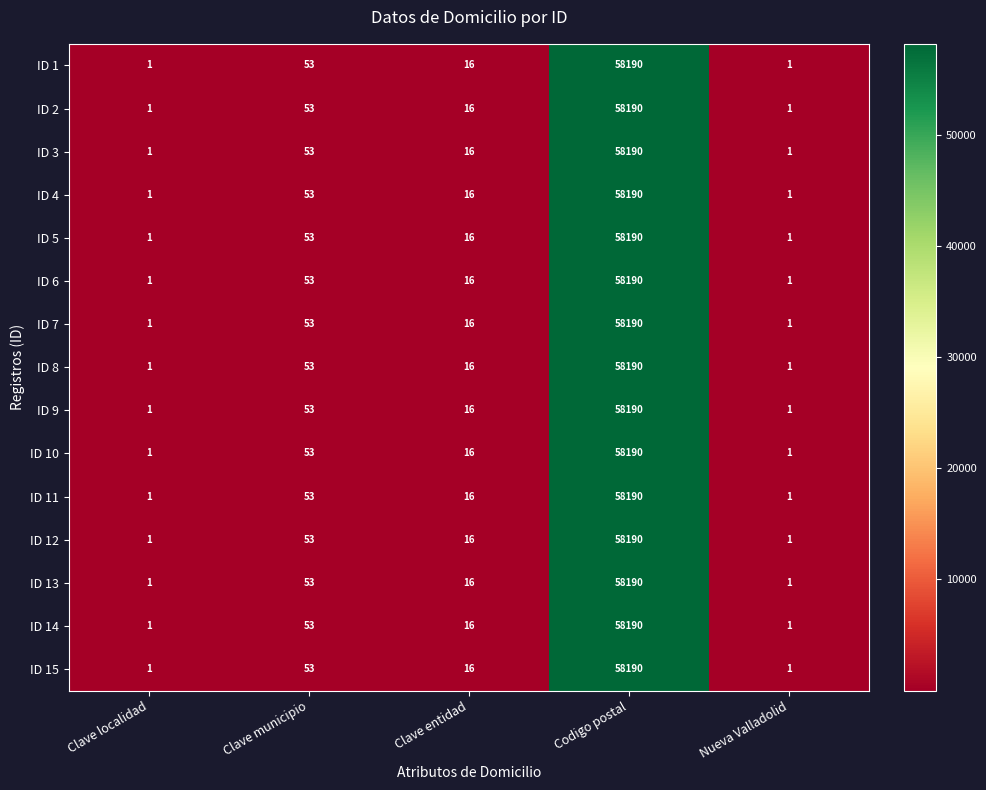

What is the total value across all series at Clave entidad?

240